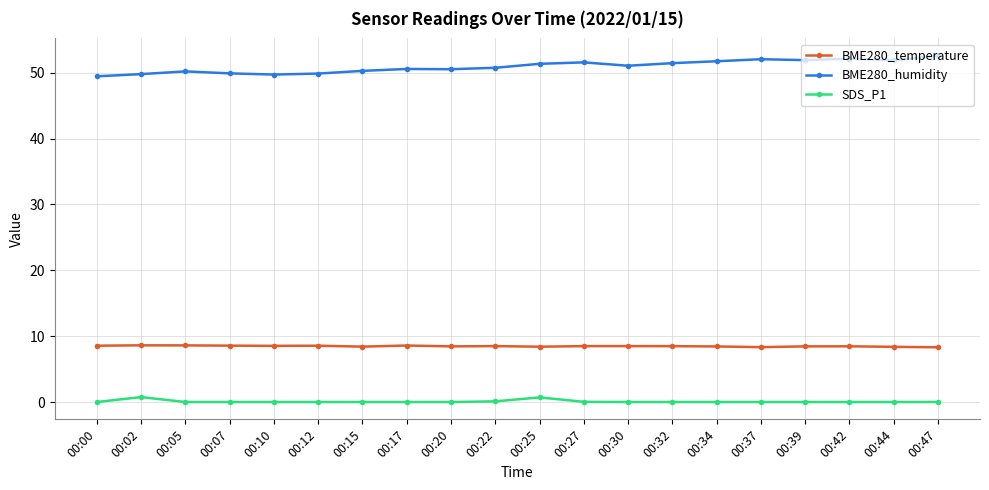

How many lines are shown in the chart?

3